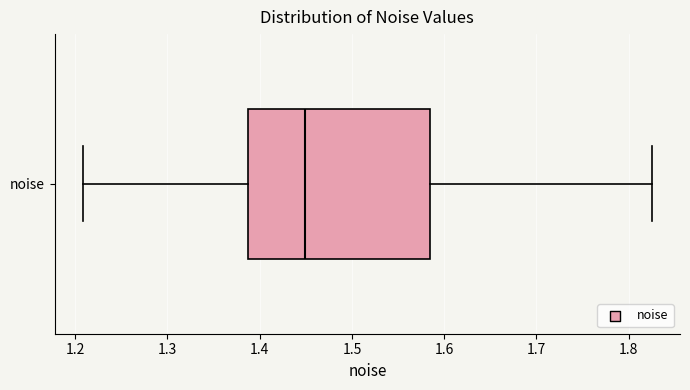

Transcribe this box plot: give where the median line is, the range the box spans, and where the two whiskers end, as read against the x-axis. The values are not printed on the chart, so give them approximately, as read against the axis.

median 1.45, box 1.39 to 1.58, whiskers 1.21 to 1.82